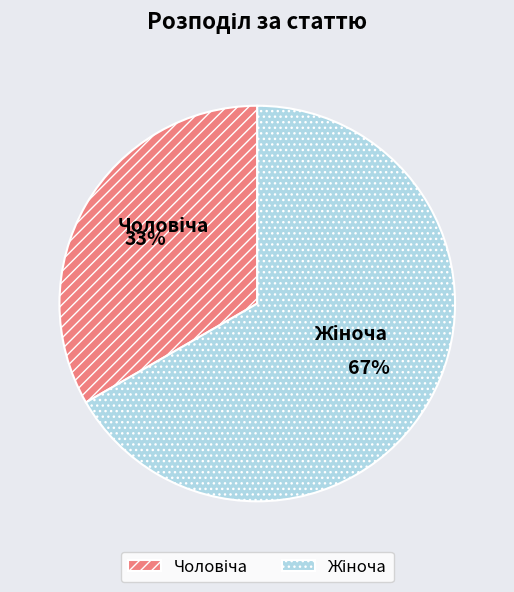

To the nearest percent, what is the average slice percentage?

50%